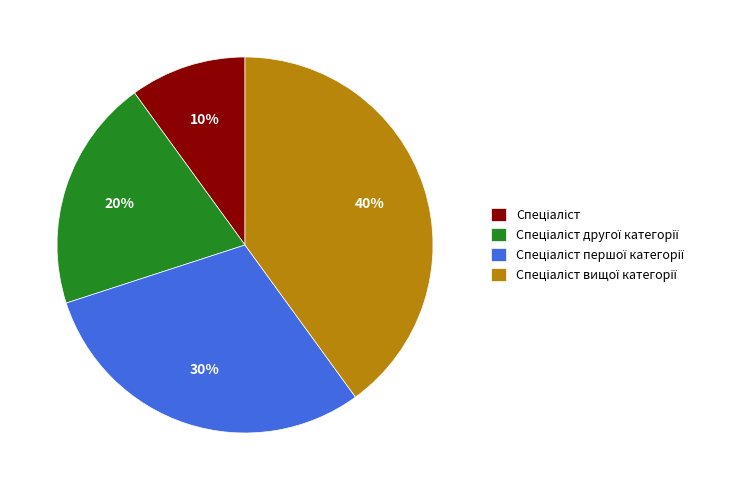

Does any single category account for the majority?

No